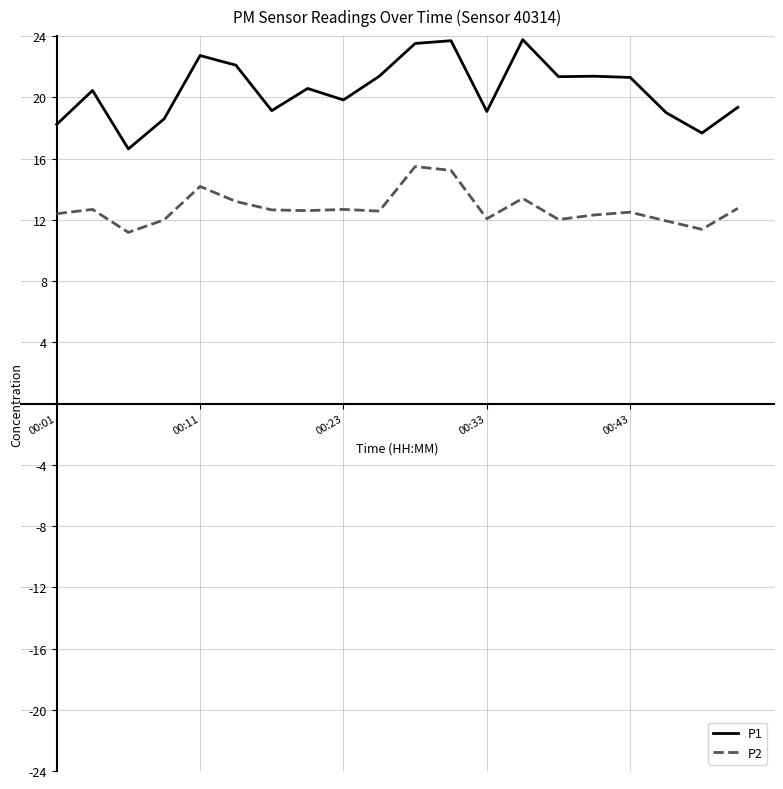

What is the difference between the maximum and minimum values in the P1 series?

7.1